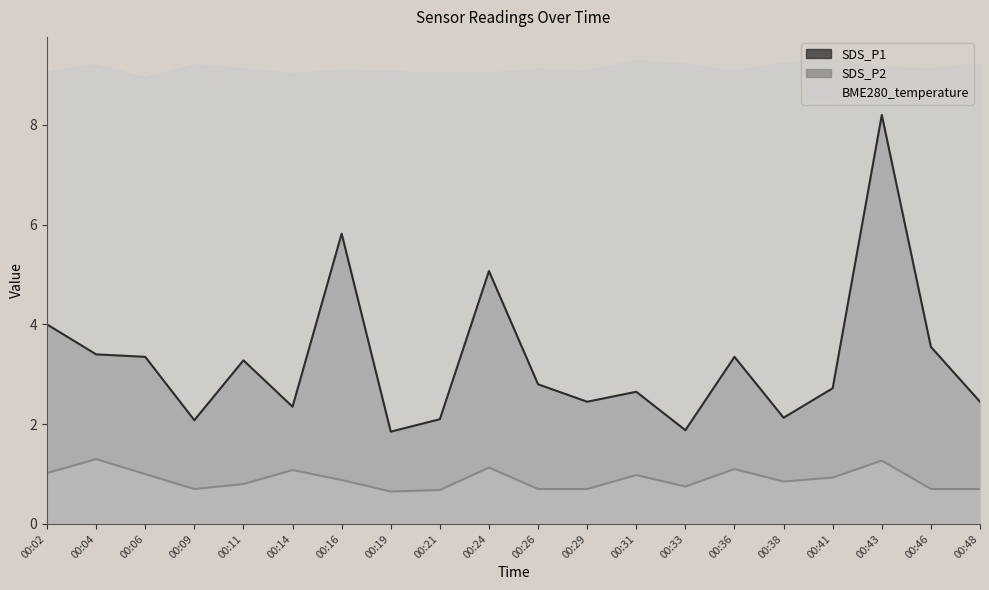

Does the chart have visible grid lines?

No